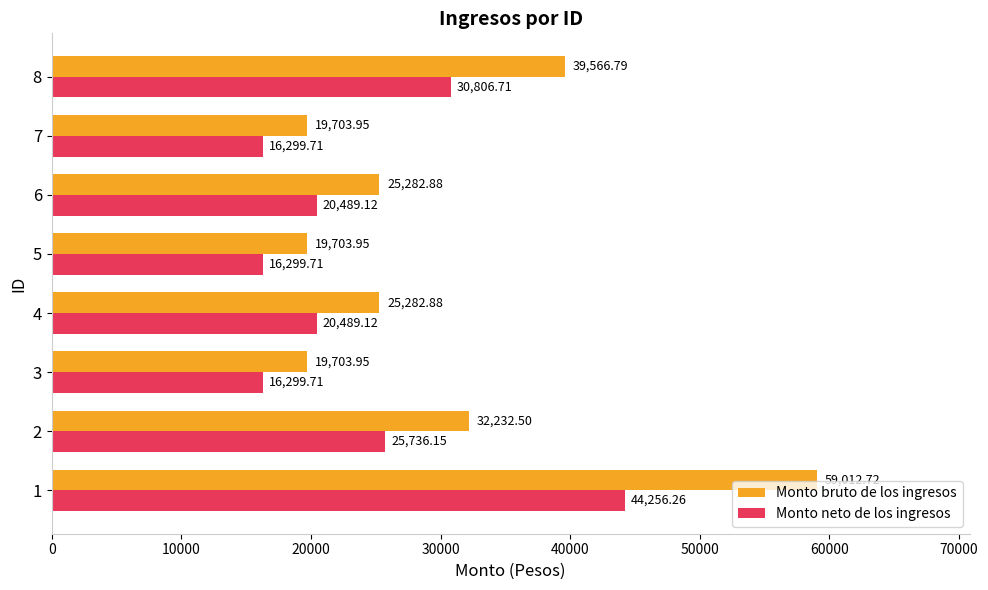

Is the value of Monto neto de los ingresos at 3 greater than the value of Monto bruto de los ingresos at 1?

No